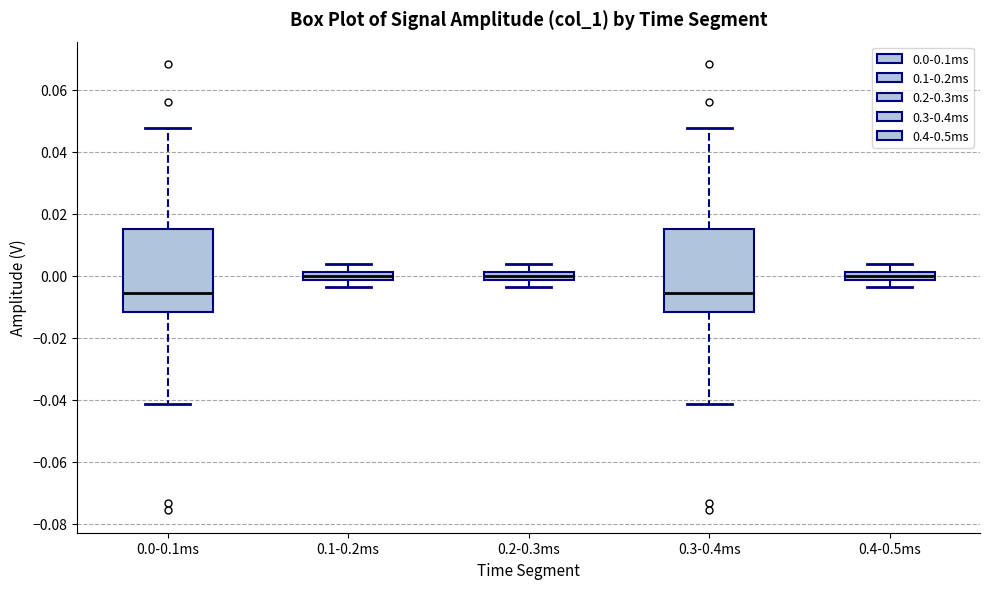

Where does the upper whisker of the box for 0.0-0.1ms end on the y-axis? The values are not printed on the chart, so give them approximately, as read against the axis.

0.048